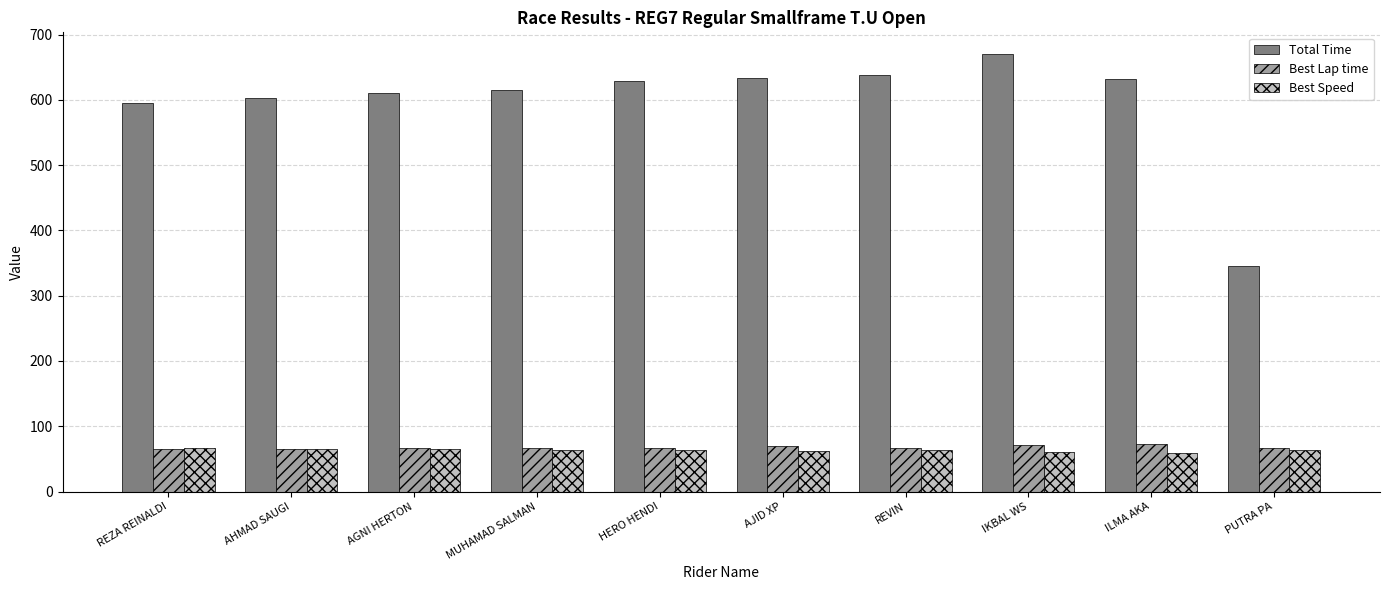

List the series in order of their peak value, highest first.

Total Time, Best Lap time, Best Speed